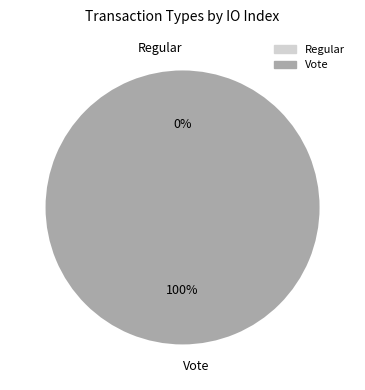

Count the number of slices in the pie.

2